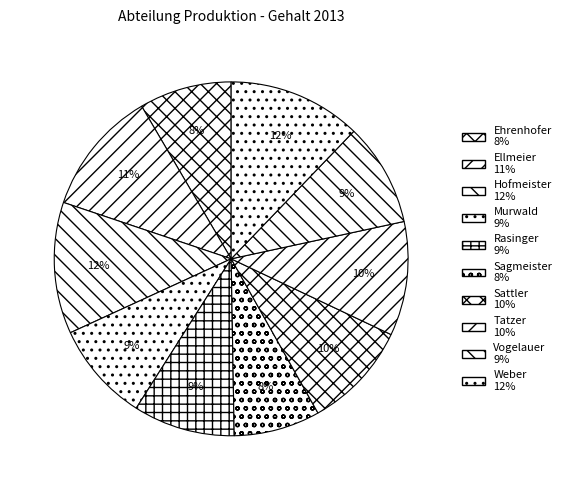

Approximately how many times larger is the value at Ehrenhofer compared to Ellmeier?

0.7